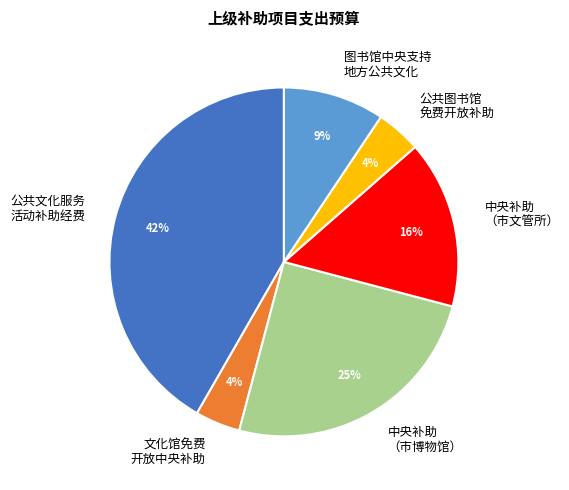

What is the ratio of the value at 公共图书馆 免费开放补助 to the value at 文化馆免费 开放中央补助?

1.0